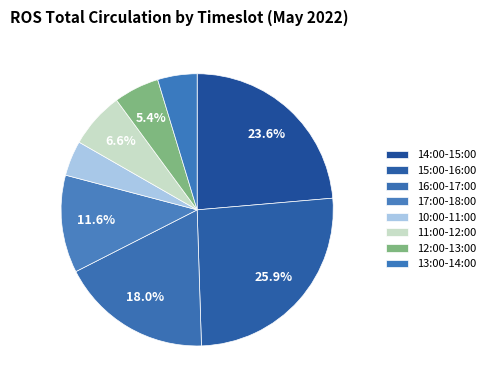

Is it true that 16:00-17:00 is 18% of the pie?

True